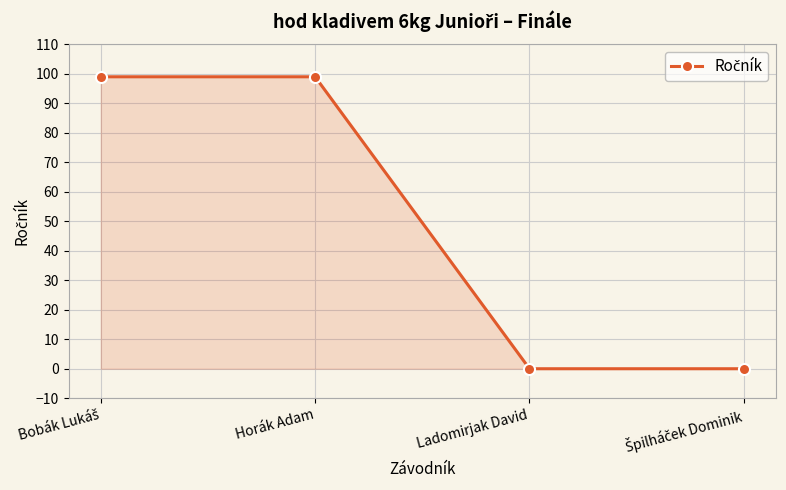

Reading left to right, list all the values displayed in this chart.

99	99	0	0